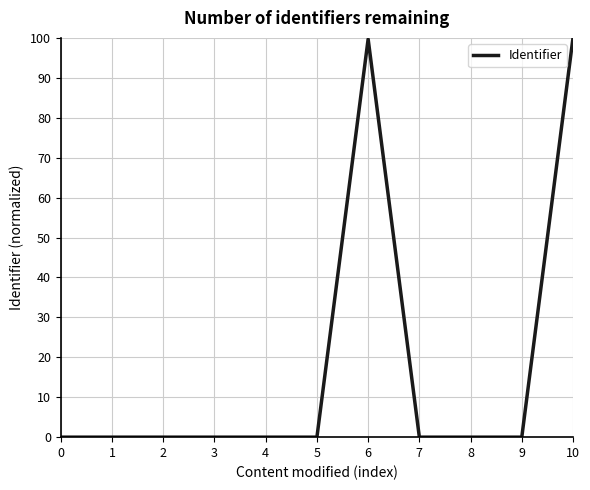

What is the difference between the maximum and second lowest values?

100.0